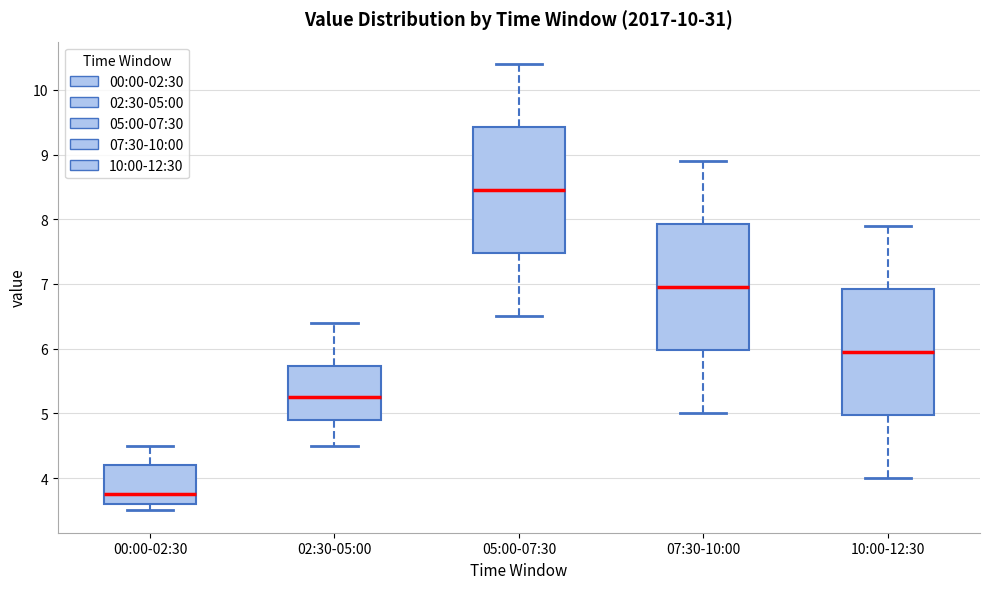

Reading left to right, read every box against the y-axis: the position of its median line, the range the box covers, and the ends of its whiskers. The values are not printed on the chart, so give them approximately, as read against the axis.

00:00-02:30: median 3.8, box 3.6 to 4.2, whiskers 3.5 to 4.5
02:30-05:00: median 5.3, box 4.9 to 5.7, whiskers 4.5 to 6.4
05:00-07:30: median 8.5, box 7.5 to 9.4, whiskers 6.5 to 10.4
07:30-10:00: median 7.0, box 6.0 to 7.9, whiskers 5.0 to 8.9
10:00-12:30: median 6.0, box 5.0 to 6.9, whiskers 4.0 to 7.9